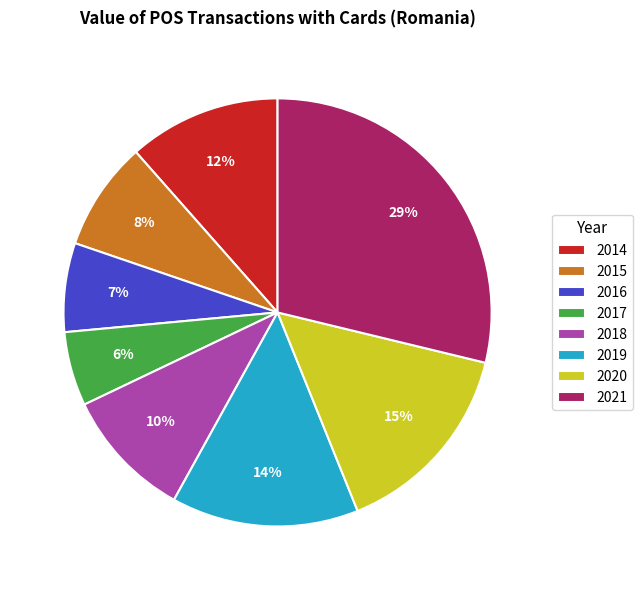

What is the largest slice in the pie chart?

2021